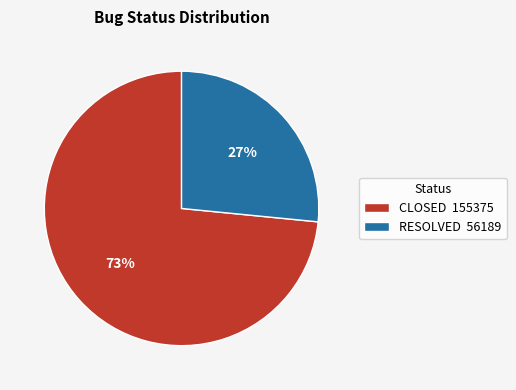

Does any single category account for the majority?

Yes